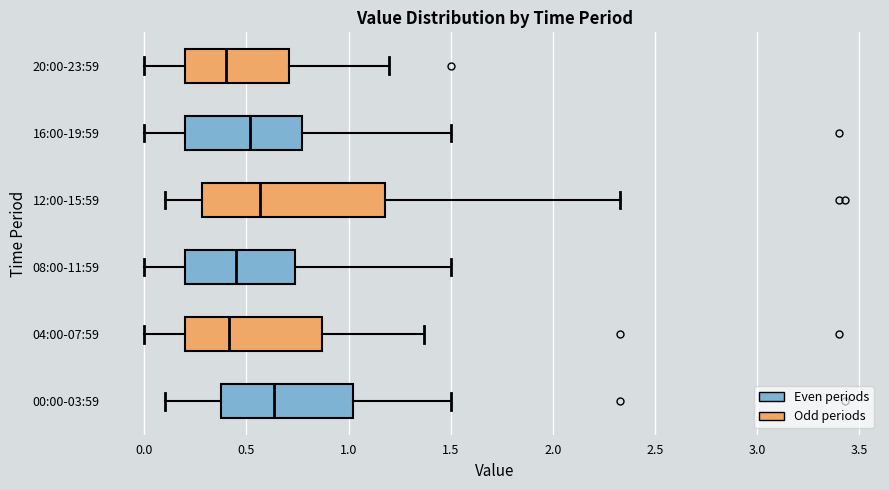

Reading bottom to top, transcribe this box plot: for each box, give where its median line is, the range the box spans, and where its two whiskers end, as read against the x-axis. The values are not printed on the chart, so give them approximately, as read against the axis.

00:00-03:59: median 0.65, box 0.40 to 1.00, whiskers 0.10 to 1.50
04:00-07:59: median 0.40, box 0.20 to 0.85, whiskers 0.00 to 1.35
08:00-11:59: median 0.45, box 0.20 to 0.75, whiskers 0.00 to 1.50
12:00-15:59: median 0.55, box 0.30 to 1.20, whiskers 0.10 to 2.35
16:00-19:59: median 0.50, box 0.20 to 0.75, whiskers 0.00 to 1.50
20:00-23:59: median 0.40, box 0.20 to 0.70, whiskers 0.00 to 1.20